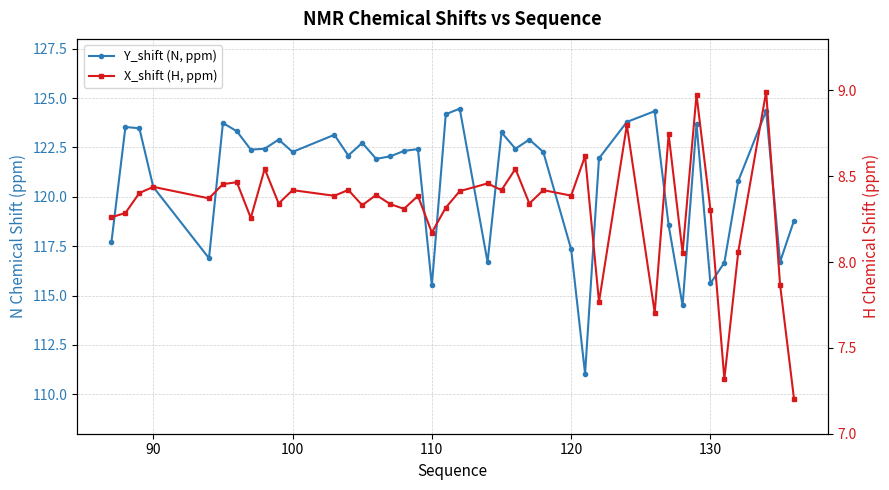

True or false: X_shift (H, ppm) and Y_shift (N, ppm) intersect in this chart.

False